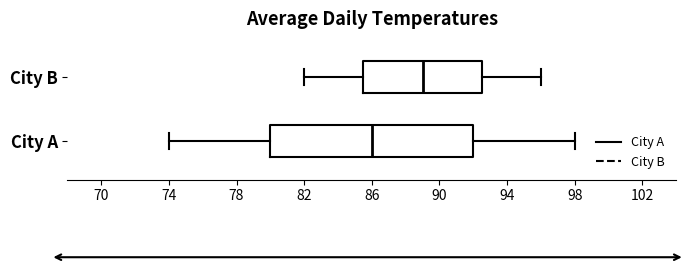

Where does the median line of the box for City B sit on the x-axis? The values are not printed on the chart, so give them approximately, as read against the axis.

89.0